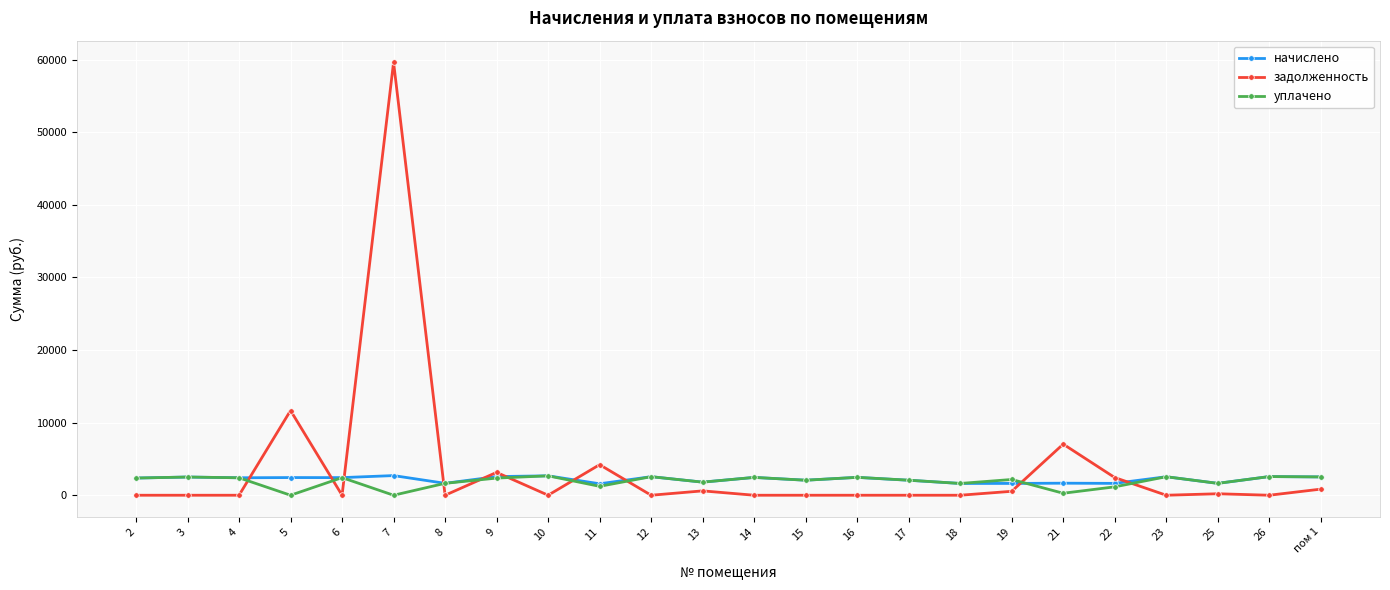

Where do начислено and задолженность first cross each other?

4 and 5